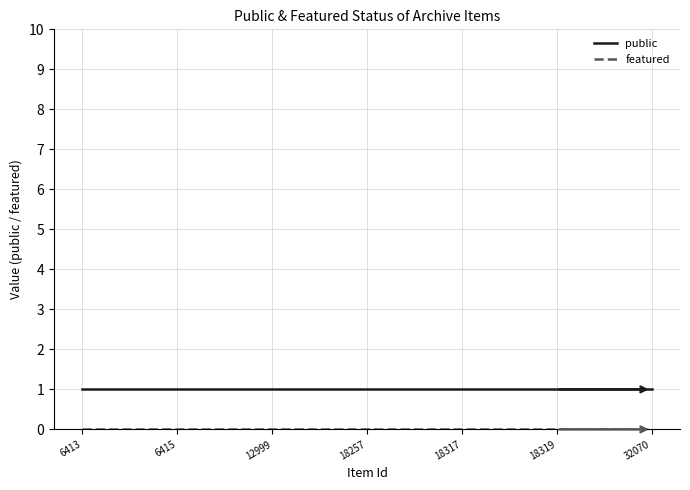

Which series has the largest total across all categories?

public